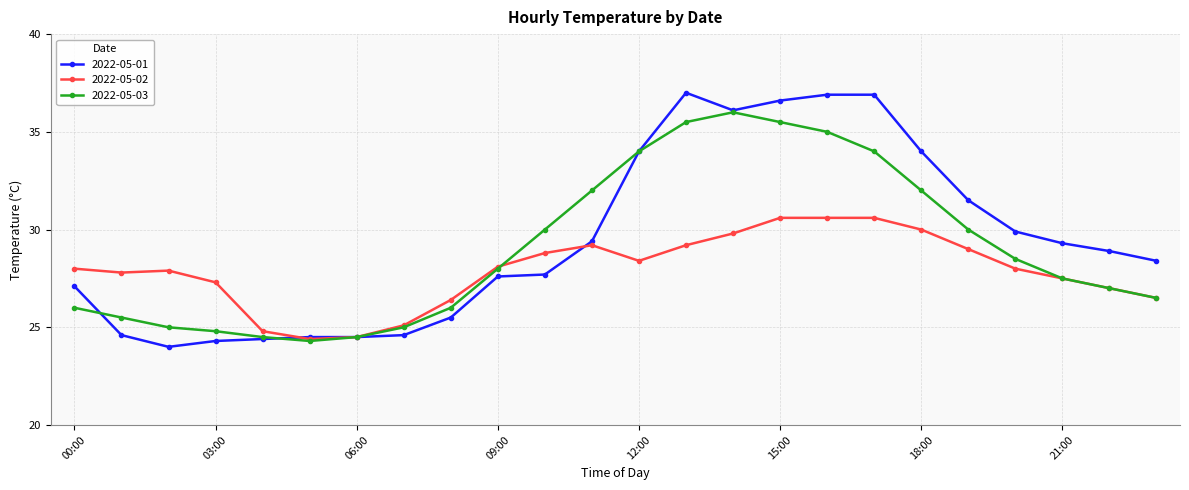

What is the value of the 2022-05-03 point at the 13th from the left?

34.0